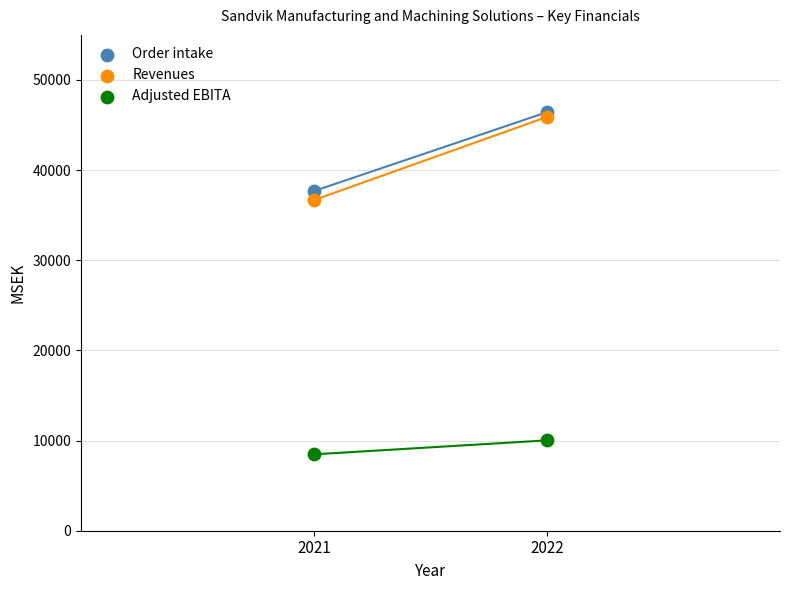

Across all series, what Y value is closest to 27450?

36681